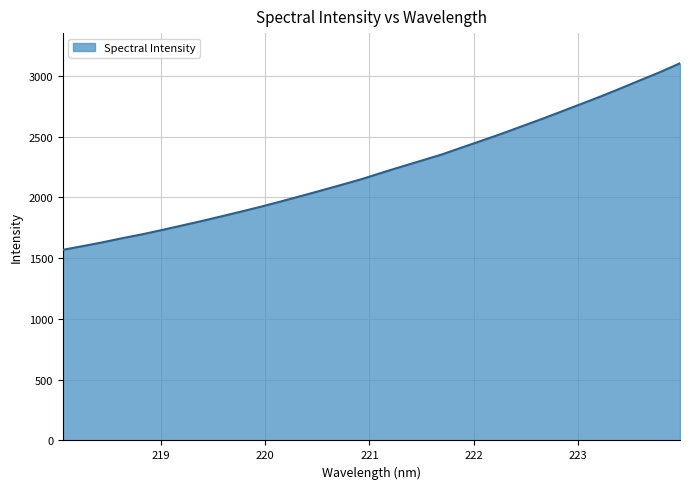

What is the maximum value shown in the chart?

3102.9